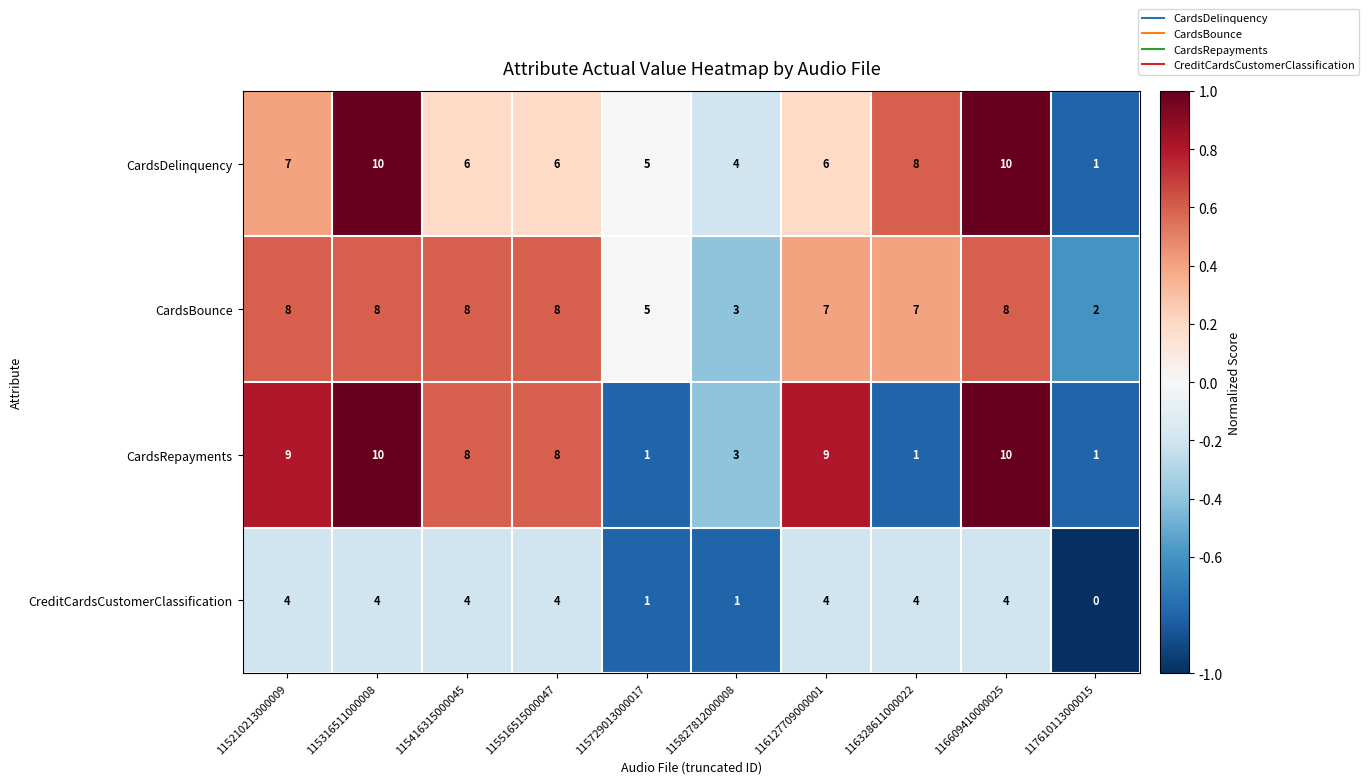

At how many categories does at least one series exceed 7?

7